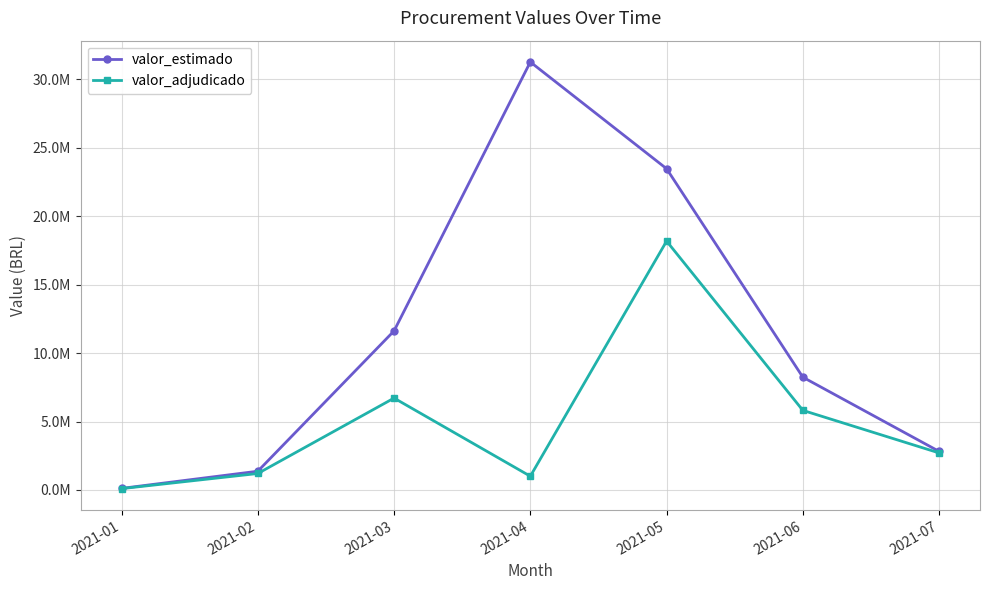

At which category does valor_estimado reach its first local peak?

2021-04